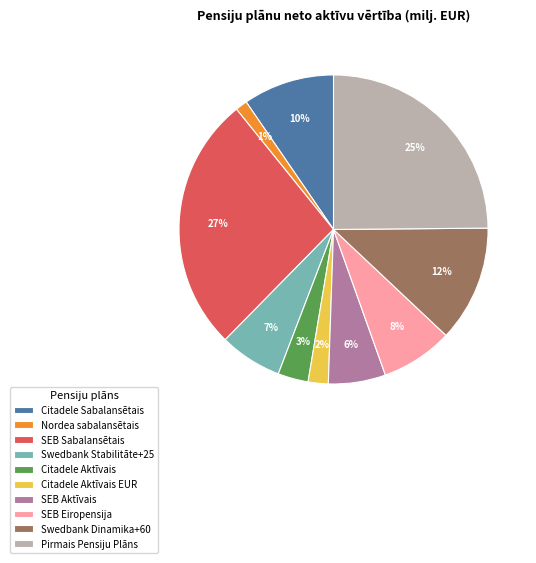

To the nearest percent, what is the difference between the largest and smallest slice percentages?

26%